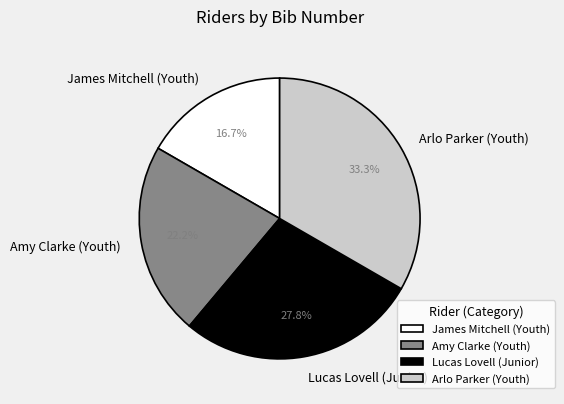

Between Lucas Lovell (Junior) and James Mitchell (Youth), which is larger?

Lucas Lovell (Junior)